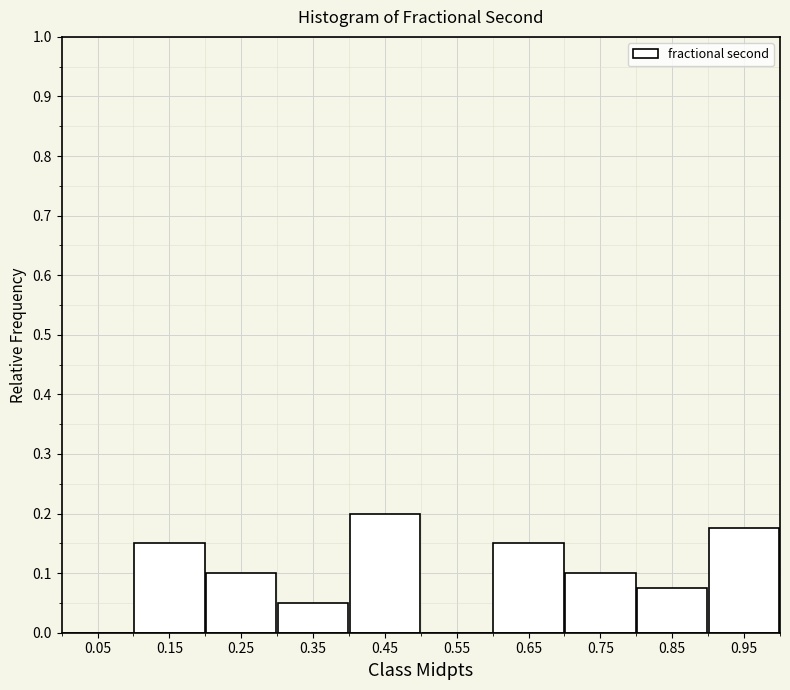

Reading left to right, transcribe this chart: for each bar, give the range it covers on the x-axis and its height. The values are not printed on the chart, so give them approximately, as read against the axis.

0.0 to 0.1: 0
0.1 to 0.2: 0.15
0.2 to 0.3: 0.10
0.3 to 0.4: 0.05
0.4 to 0.5: 0.20
0.5 to 0.6: 0
0.6 to 0.7: 0.15
0.7 to 0.8: 0.10
0.8 to 0.9: 0.08
0.9 to 1.0: 0.18